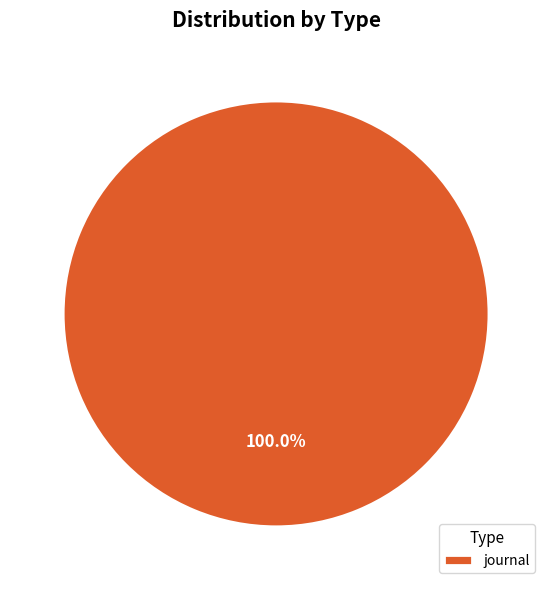

Does any single category account for the majority?

Yes